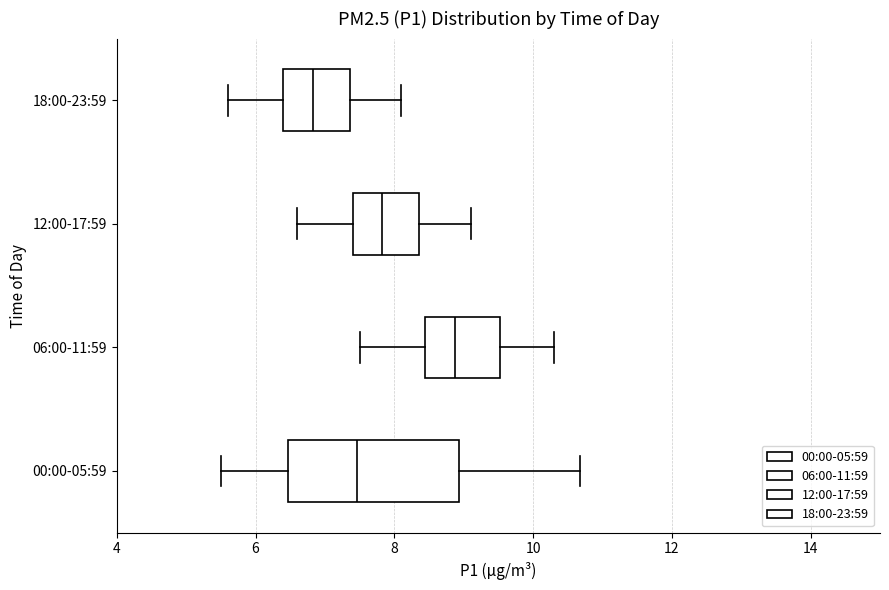

Which box is the widest, from its left edge to its right edge?

00:00-05:59